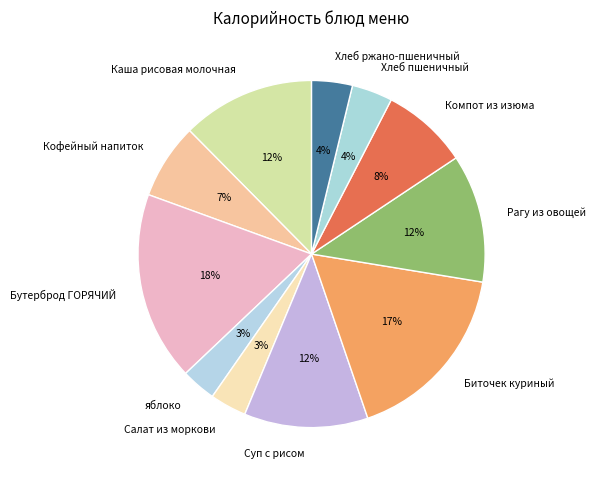

Which has a higher value, Салат из моркови or Кофейный напиток?

Кофейный напиток